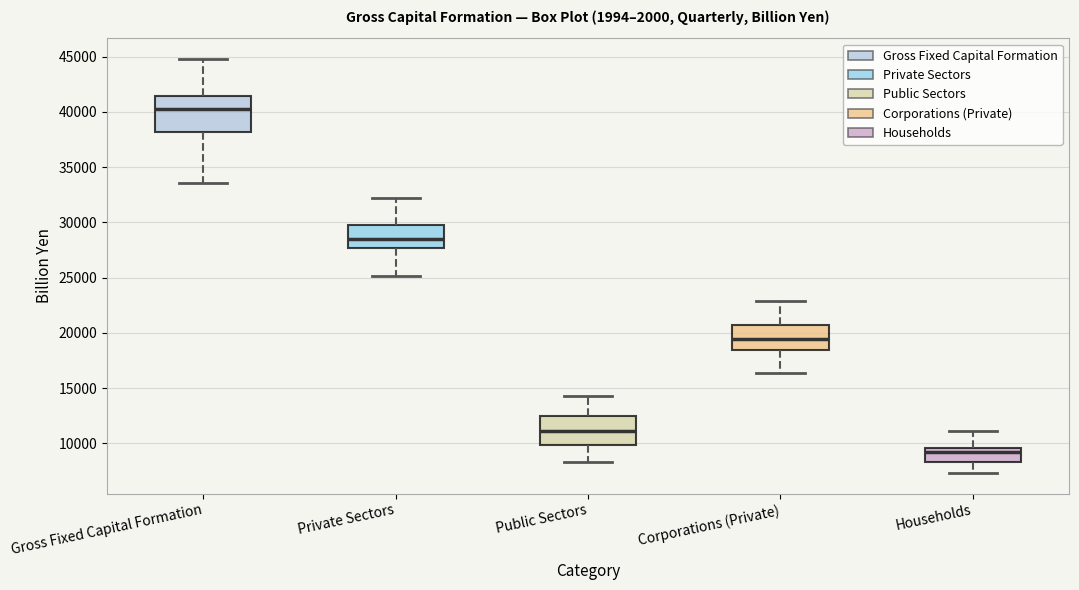

Where is the lower edge of the box for Public Sectors on the y-axis? The values are not printed on the chart, so give them approximately, as read against the axis.

10000